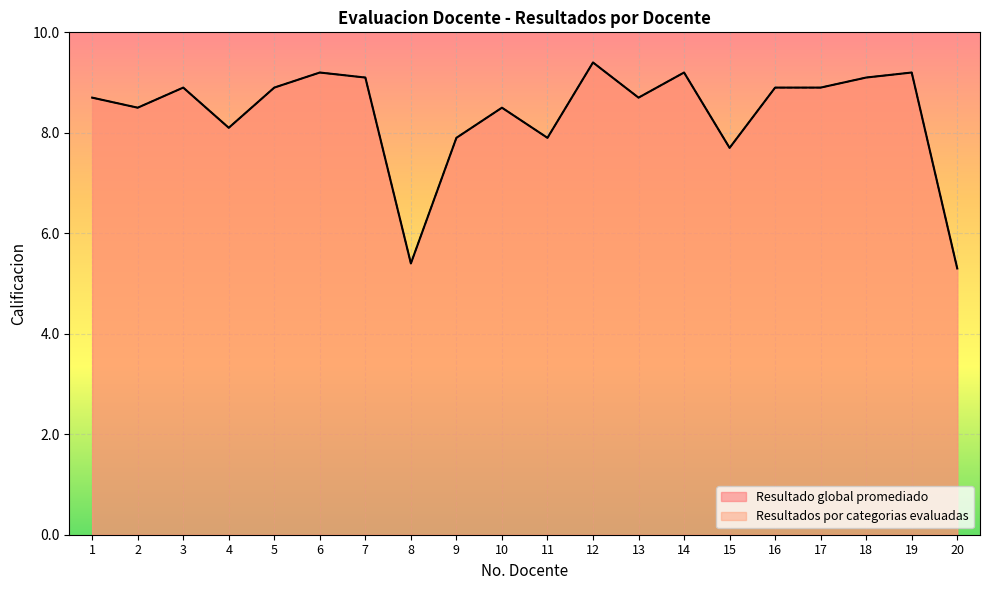

Which series changed the most between 5 and 15?

Resultado global promediado